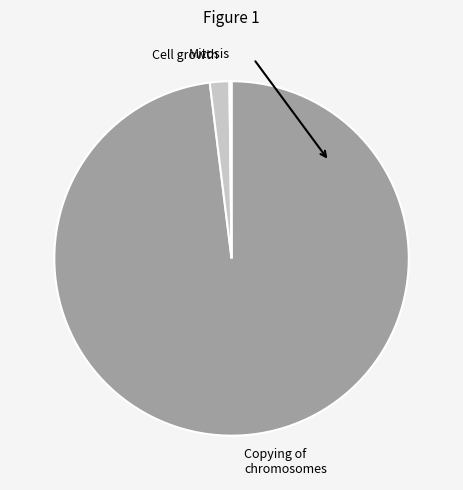

Is Copying of chromosomes the majority of the pie?

Yes